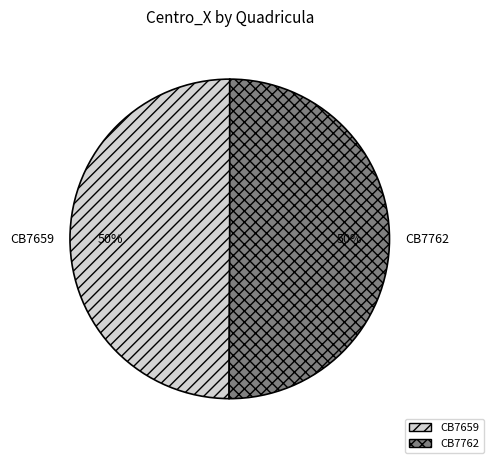

What percentage is the CB7659 slice, to the nearest percent?

50%